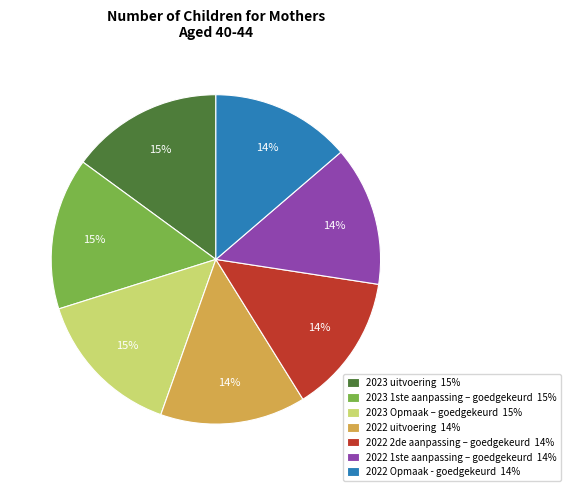

Count the number of slices in the pie.

7